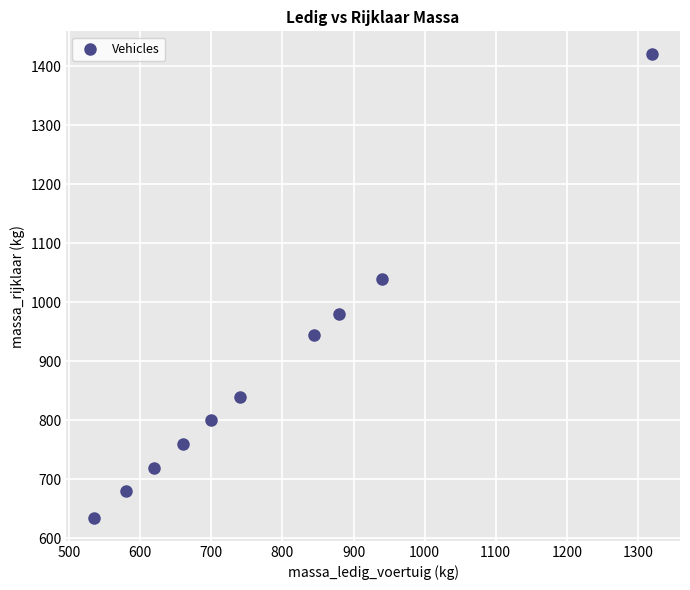

What is the range of Y values (max minus min)?

785